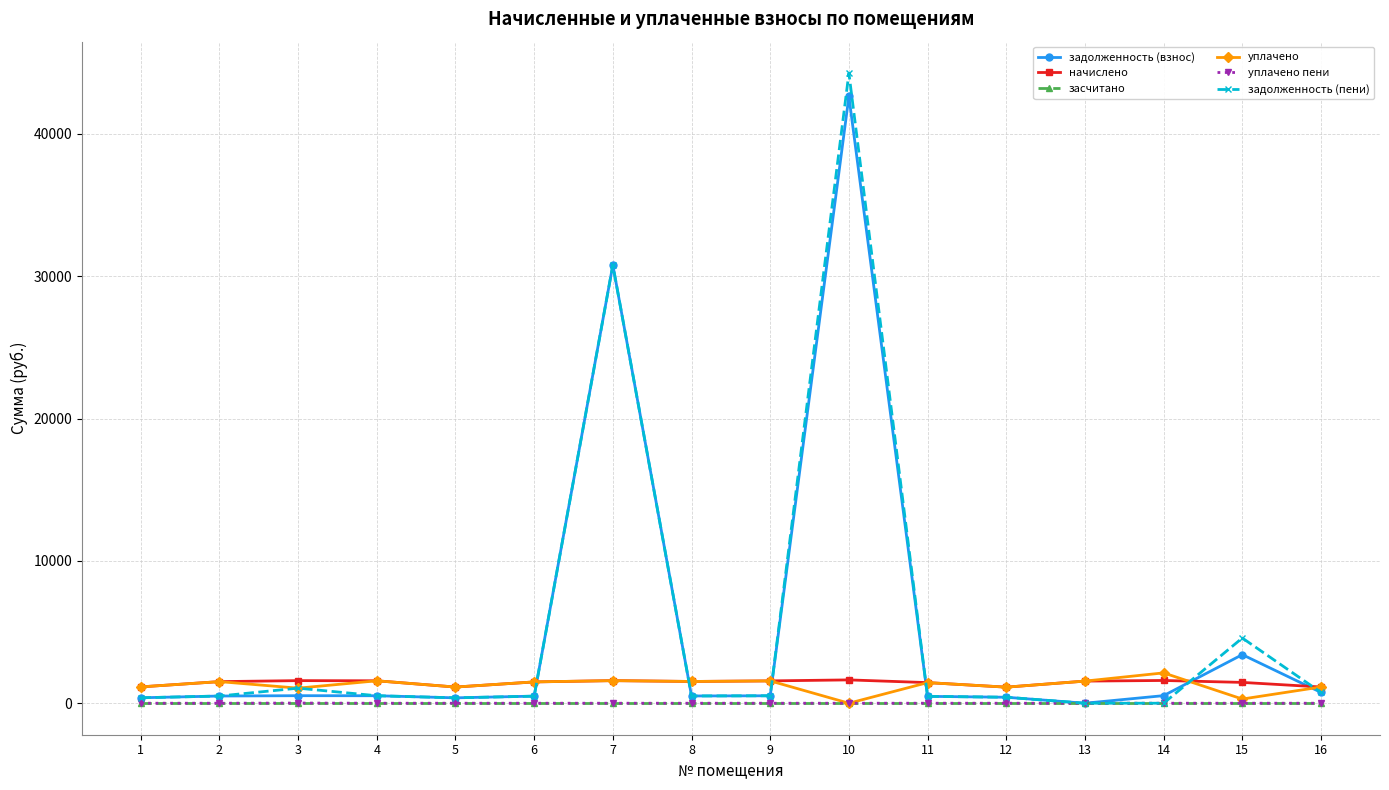

Is the value of засчитано at 1 greater than the value of уплачено at 5?

No